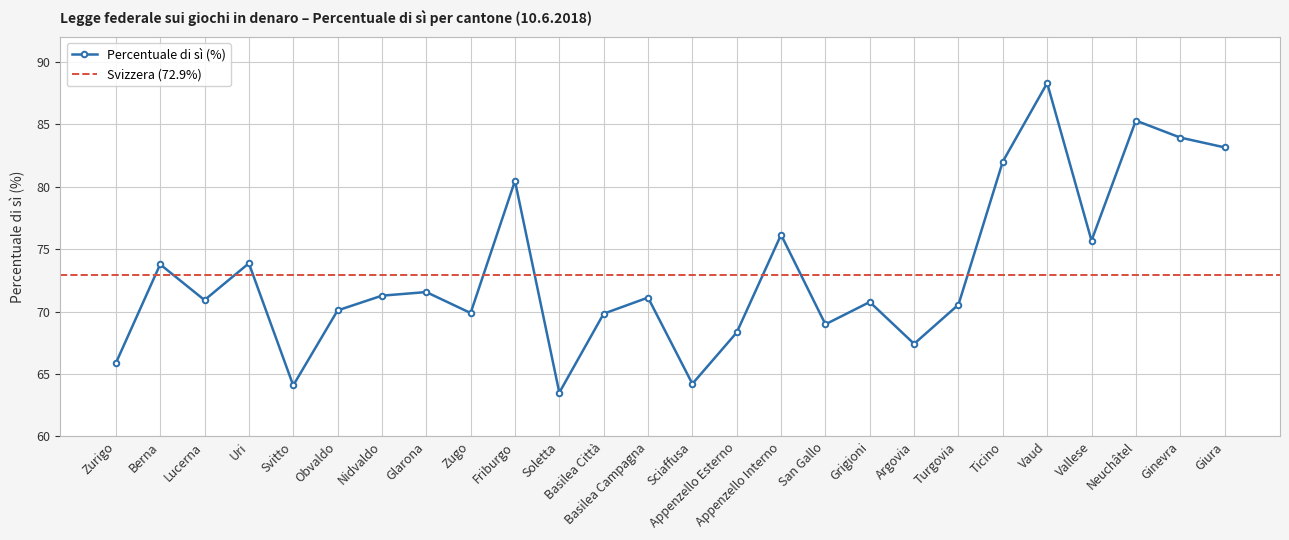

The value at Zugo is 91.9. True or false?

False